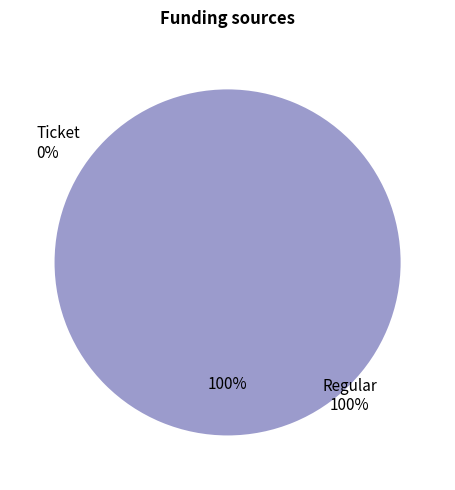

Rank the categories by value from lowest to highest.

Ticket, Regular